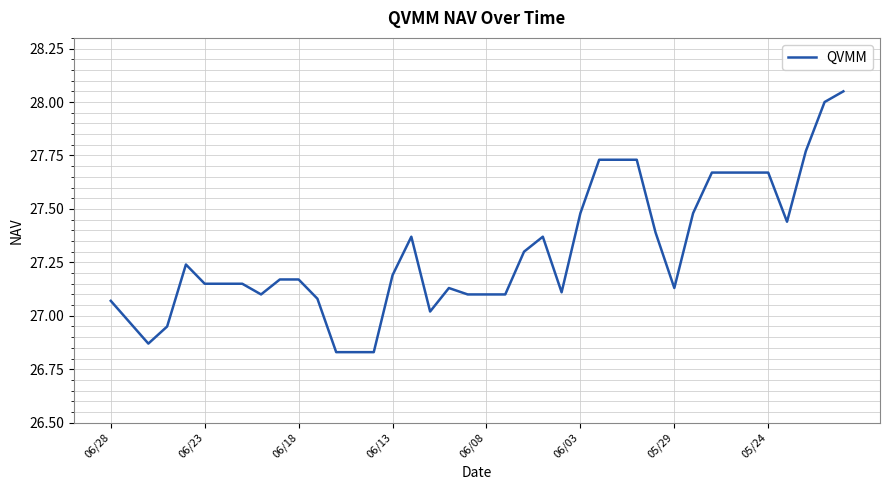

What is the difference between the maximum and minimum values?

1.2